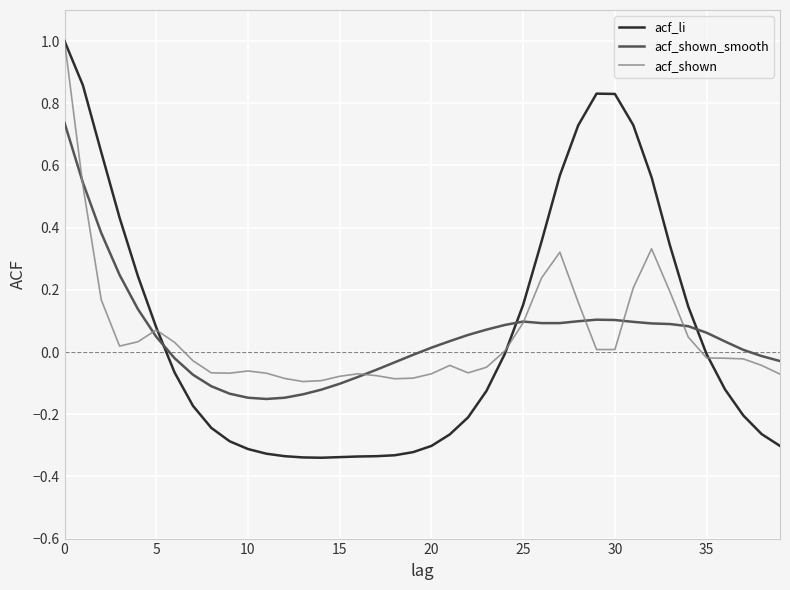

How many times do acf_li and acf_shown_smooth cross each other?

3